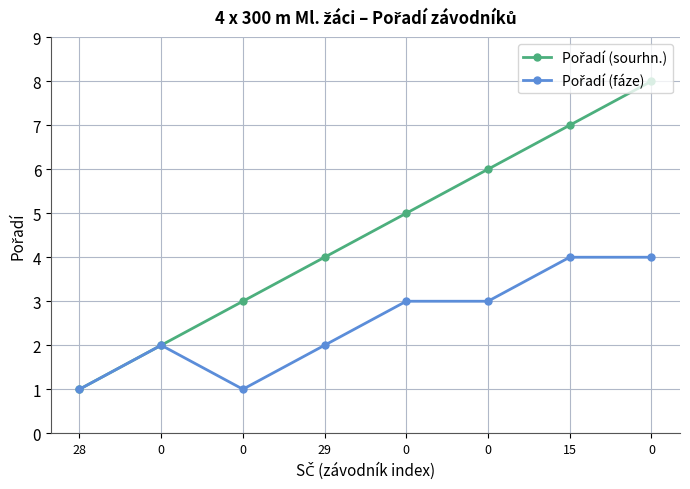

How many categories are shown in the chart?

8